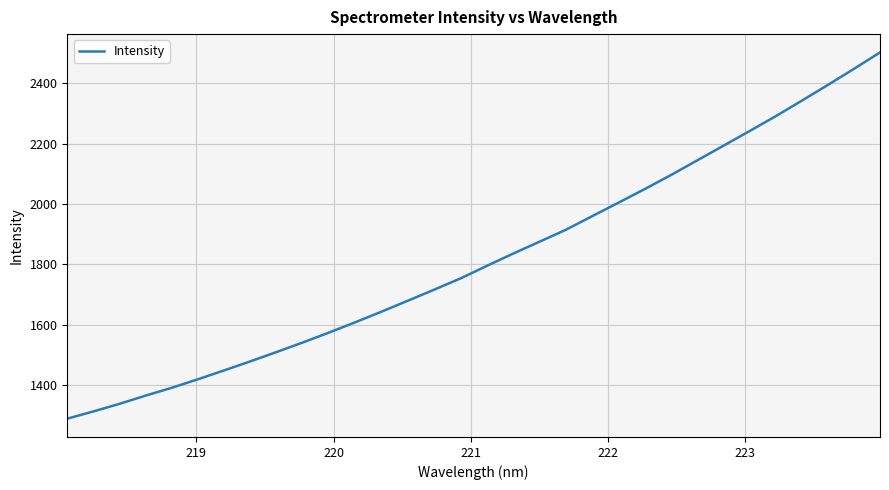

What is the greatest value displayed?

2501.7